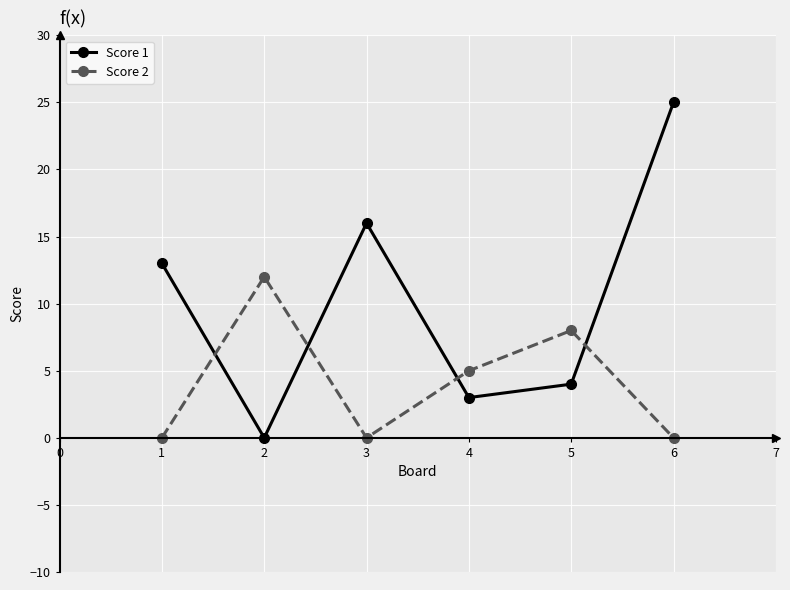

Is the value of Score 2 at 5 greater than the value of Score 1 at 4?

Yes